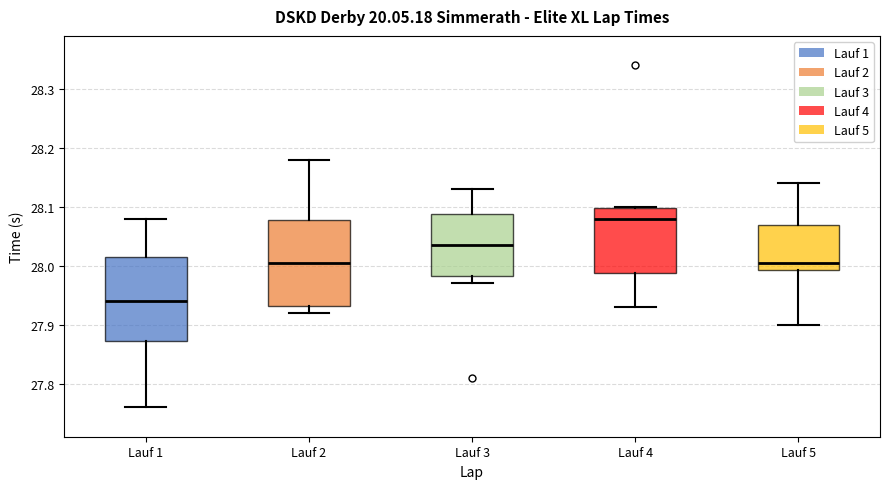

Which box's median line is the highest?

Lauf 4